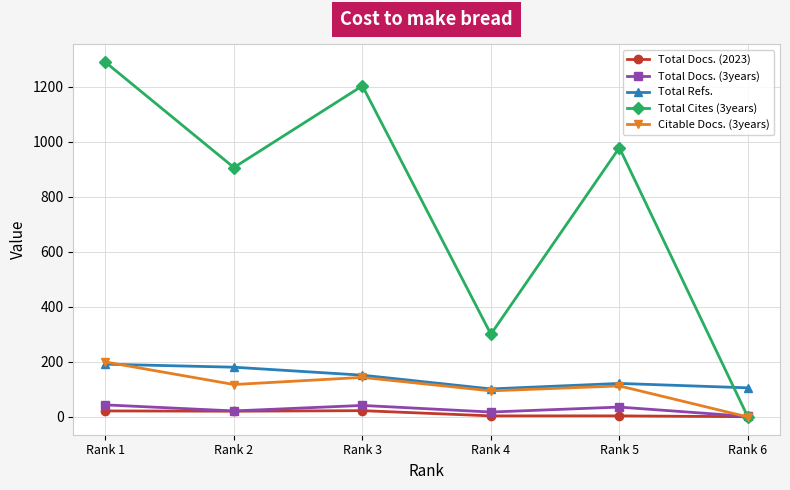

Where is Citable Docs. (3years) nearest to the value 100?

Rank 4